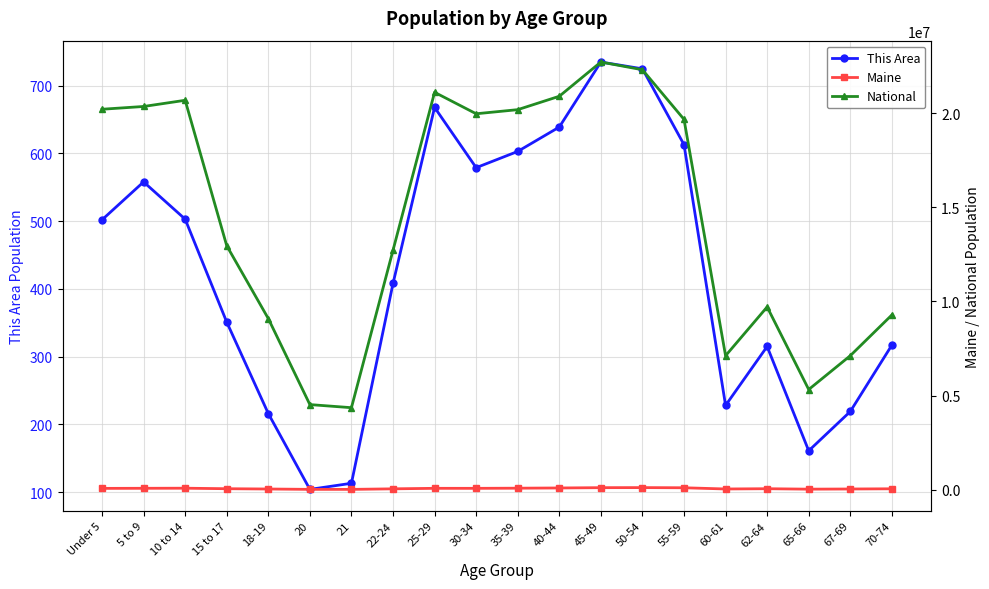

Reading left to right, extract all data points from this chart.

This Area: Under 5=502	5 to 9=558	10 to 14=503	15 to 17=351	18-19=216	20=104	21=113	22-24=408	25-29=668	30-34=579	35-39=603	40-44=639	45-49=735	50-54=725	55-59=613	60-61=228	62-64=315	65-66=161	67-69=219	70-74=317
Maine: Under 5=69520	5 to 9=74116	10 to 14=79013	15 to 17=51884	18-19=36426	20=17408	21=16566	22-24=45672	25-29=72681	30-34=71943	35-39=79905	40-44=91471	45-49=107619	50-54=110956	55-59=102441	60-61=37823	62-64=51837	65-66=28116	67-69=36898	70-74=47637
National: Under 5=20201362	5 to 9=20348657	10 to 14=20677194	15 to 17=12954254	18-19=9086089	20=4519129	21=4354294	22-24=12712576	25-29=21101849	30-34=19962099	35-39=20179642	40-44=20890964	45-49=22708591	50-54=22298125	55-59=19664805	60-61=7113727	62-64=9704197	65-66=5319902	67-69=7115361	70-74=9278166